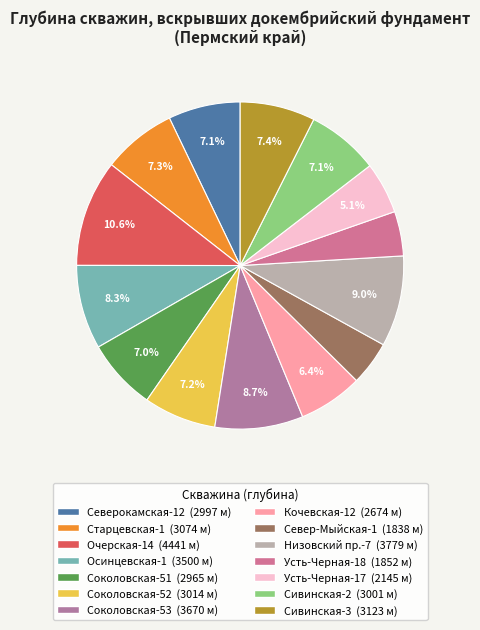

To the nearest percent, what portion does Усть-Черная-17 represent?

5%